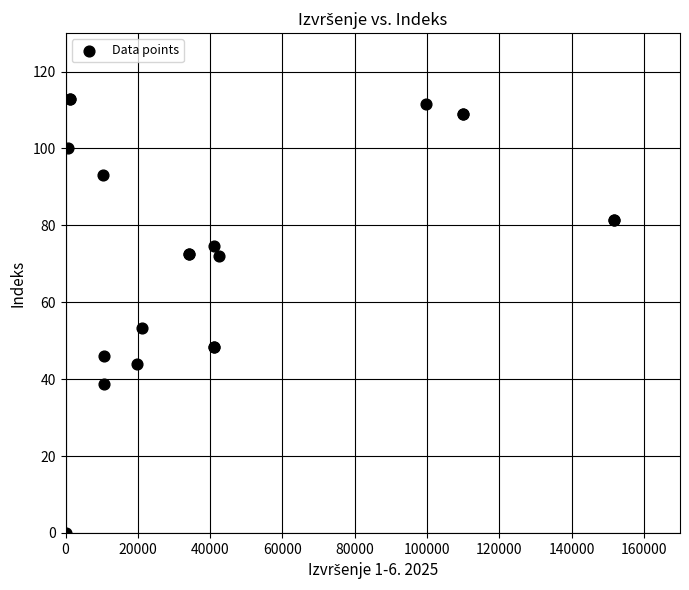

What Y value in the scatter plot is closest to 56?

53.2